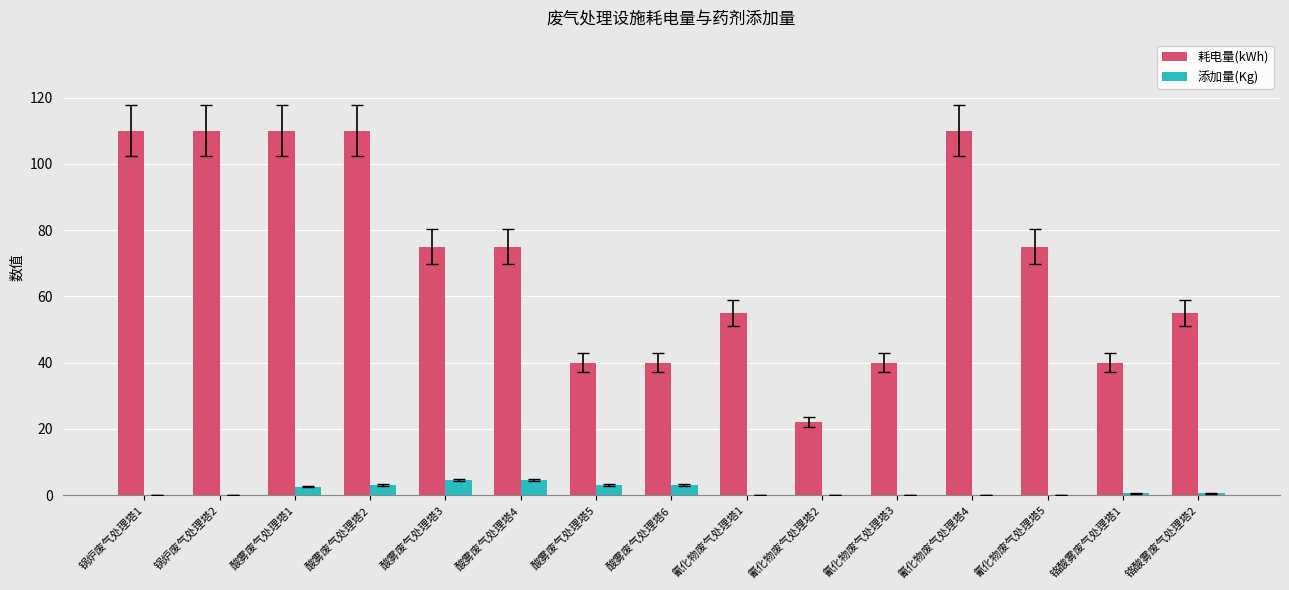

What is the total value across all series at 氰化物废气处理塔4?

110.1